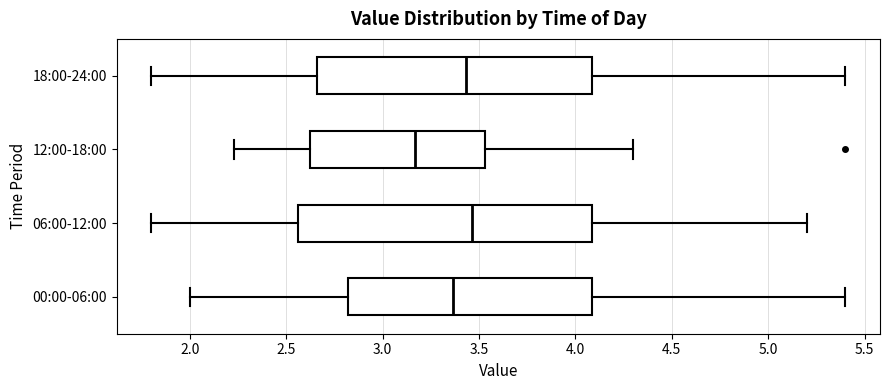

Comparing the boxes themselves (not the whiskers), which one is the widest?

06:00-12:00